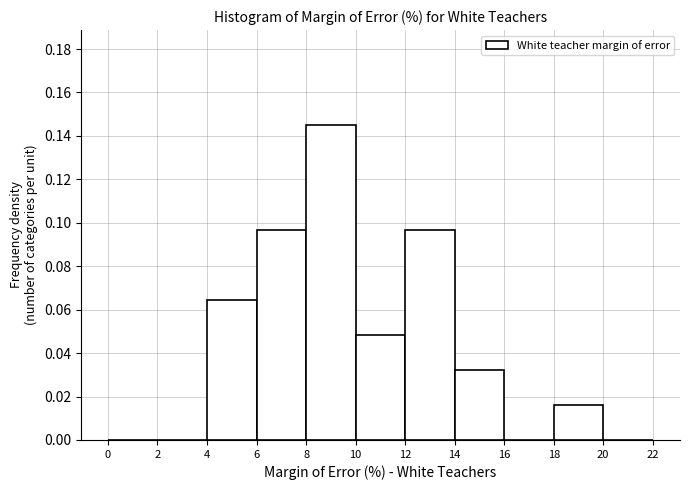

Reading left to right, list every bar in this chart as the range it spans on the x-axis followed by its height. The values are not printed on the chart, so give them approximately, as read against the axis.

0 to 2: 0
2 to 4: 0
4 to 6: 0.064
6 to 8: 0.096
8 to 10: 0.146
10 to 12: 0.048
12 to 14: 0.096
14 to 16: 0.032
16 to 18: 0
18 to 20: 0.016
20 to 22: 0